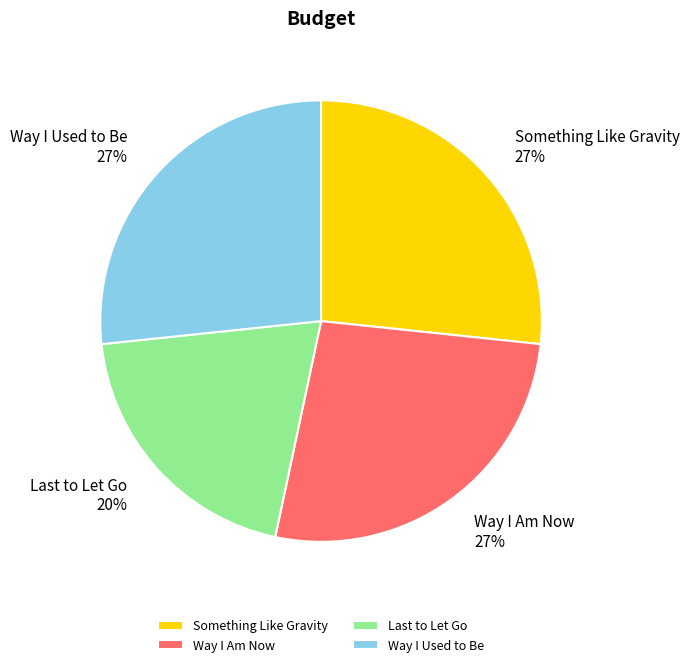

To the nearest percent, what portion does Something Like Gravity represent?

27%